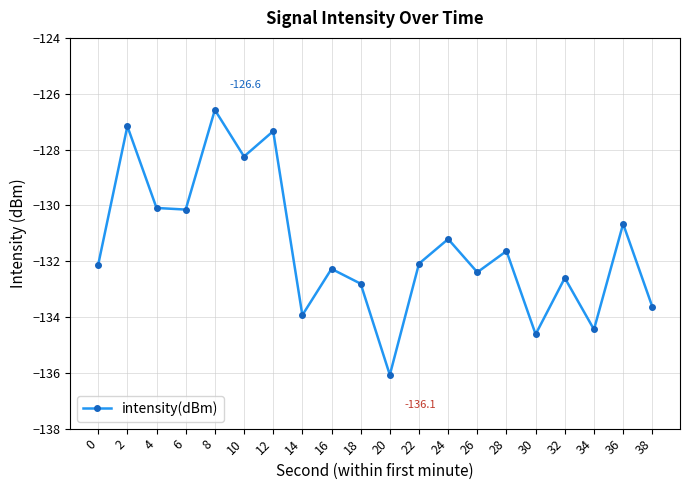

Reading left to right, what are all the values shown in this chart?

-132.1	-127.2	-130.1	-130.2	-126.6	-128.3	-127.3	-133.9	-132.3	-132.8	-136.1	-132.1	-131.2	-132.4	-131.6	-134.6	-132.6	-134.4	-130.7	-133.6